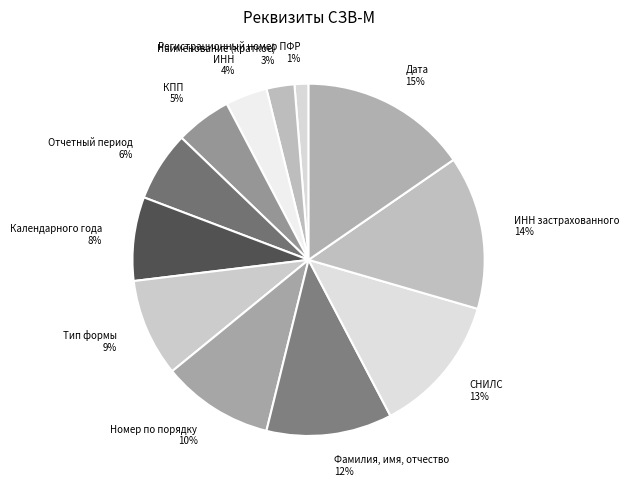

To the nearest percent, what is the difference between the largest and smallest slice percentages?

14%